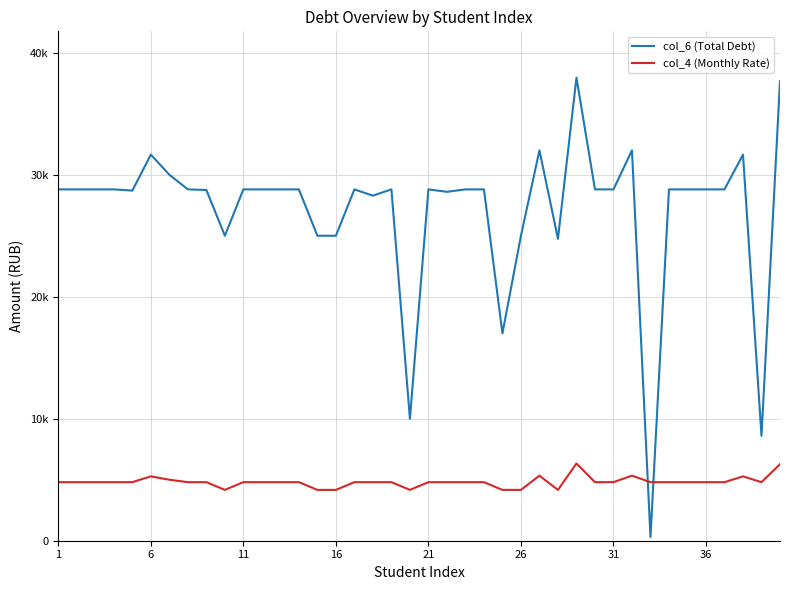

What are all the series names shown in the legend?

col_6 (Total Debt), col_4 (Monthly Rate)